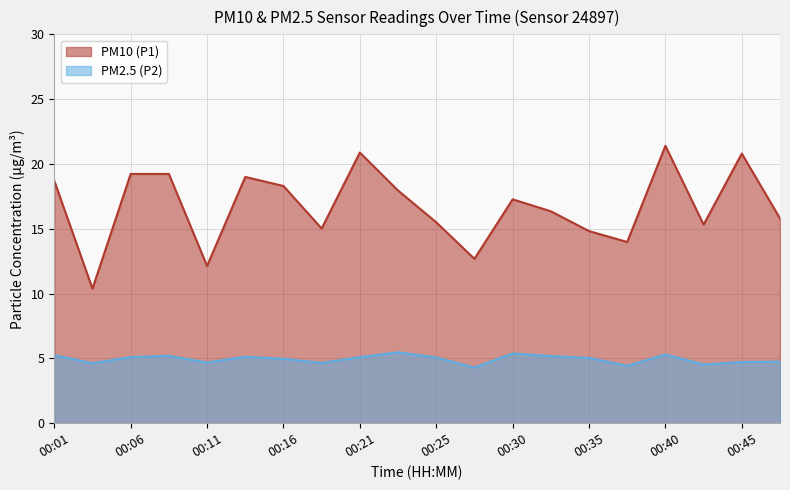

Which series has the largest total across all categories?

PM10 (P1)